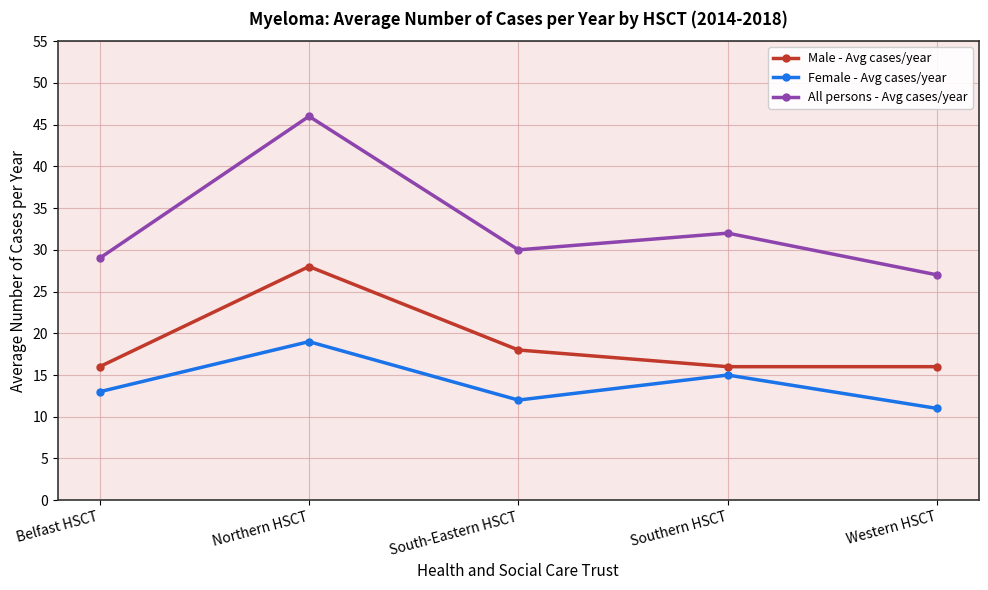

Is it true that Female - Avg cases/year equals 13 at Belfast HSCT?

True